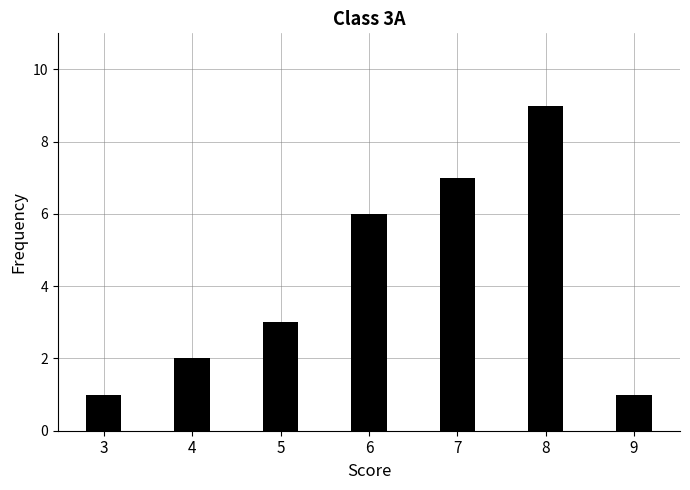

Reading left to right, transcribe all the data shown in this chart.

1	2	3	6	7	9	1